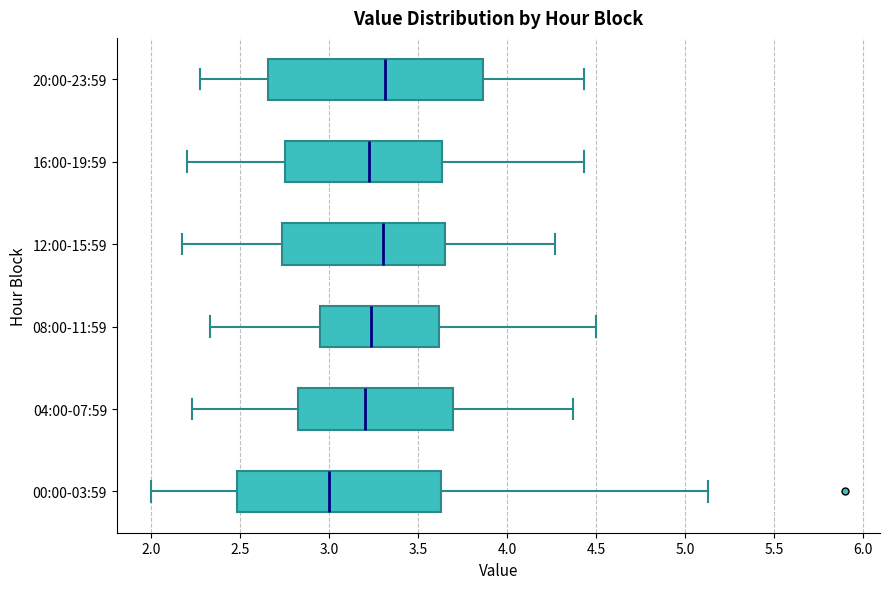

Reading bottom to top, transcribe this box plot: for each box, give where its median line is, the range the box spans, and where its two whiskers end, as read against the x-axis. The values are not printed on the chart, so give them approximately, as read against the axis.

00:00-03:59: median 3.00, box 2.50 to 3.65, whiskers 2.00 to 5.15
04:00-07:59: median 3.20, box 2.80 to 3.70, whiskers 2.25 to 4.35
08:00-11:59: median 3.25, box 2.95 to 3.60, whiskers 2.35 to 4.50
12:00-15:59: median 3.30, box 2.75 to 3.65, whiskers 2.15 to 4.25
16:00-19:59: median 3.20, box 2.75 to 3.65, whiskers 2.20 to 4.45
20:00-23:59: median 3.30, box 2.65 to 3.85, whiskers 2.25 to 4.45